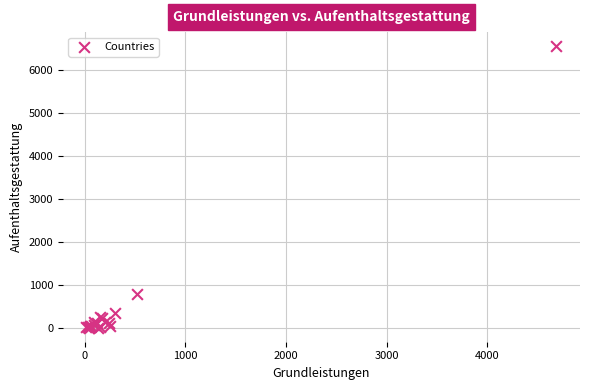

What Y value in the scatter plot is closest to 3279?

796